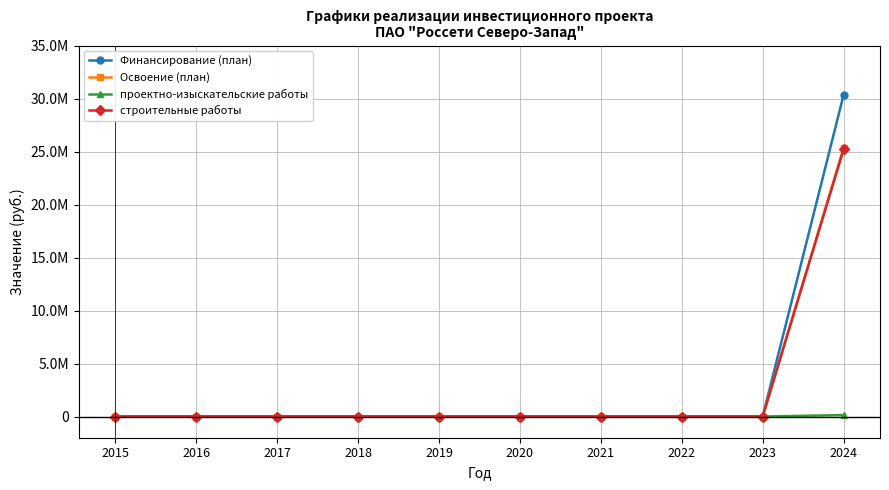

Does the chart have visible grid lines?

Yes